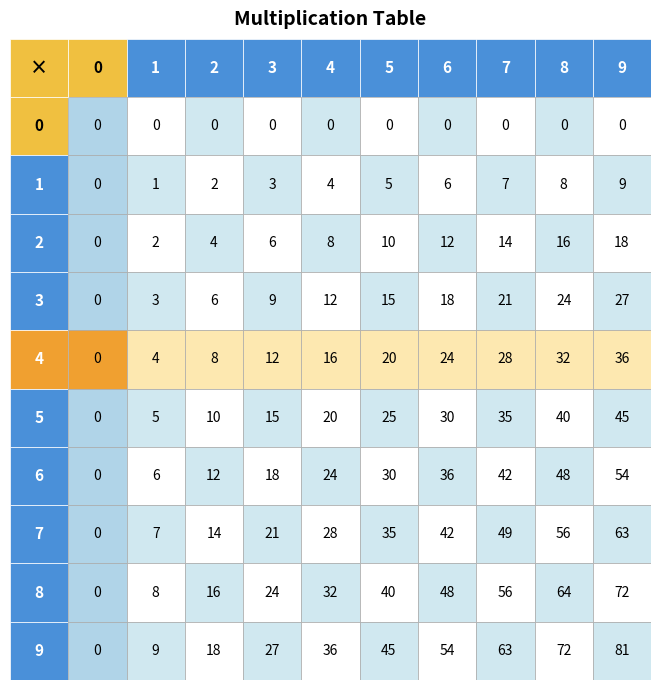

True or false: 8 has a value of -49 at 0.

False